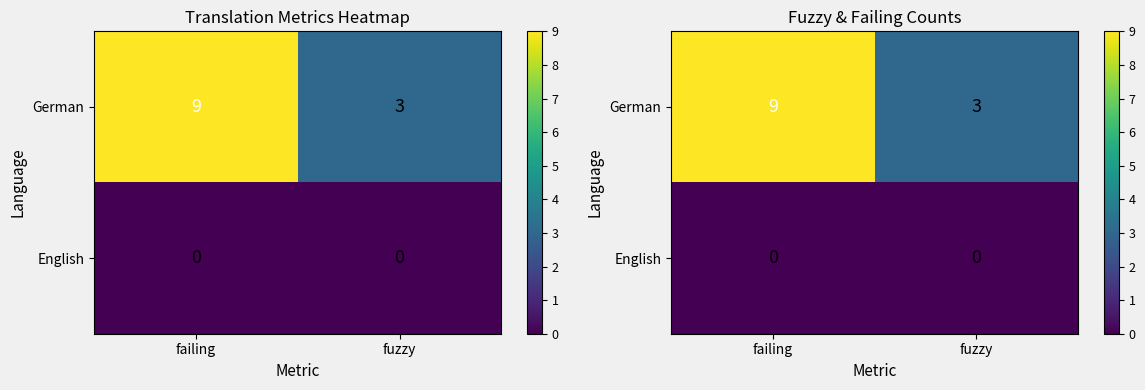

At fuzzy, list the series in order from largest to smallest.

German, English